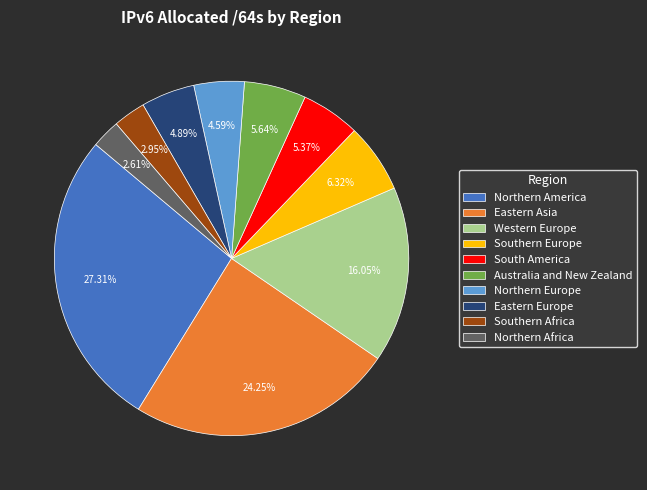

To the nearest percent, what is the difference between the largest and smallest slice percentages?

25%